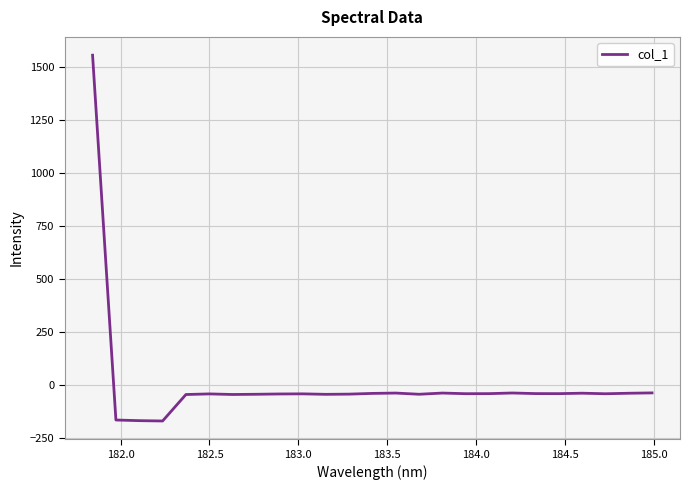

What is the difference between the maximum and second lowest values?

1727.0